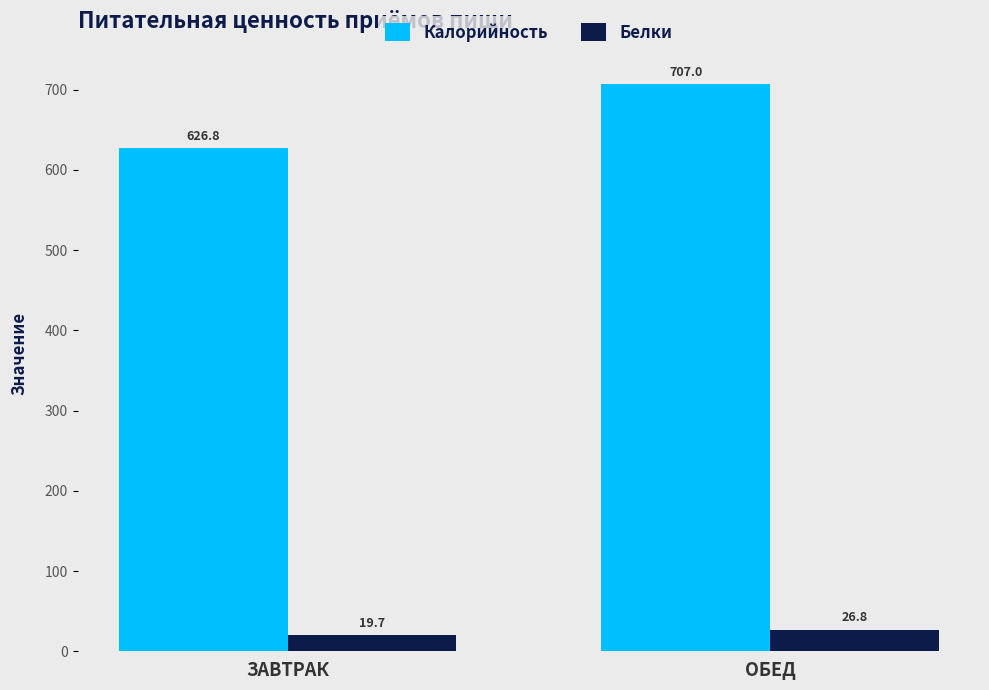

Where is Белки nearest to the value 23?

ЗАВТРАК